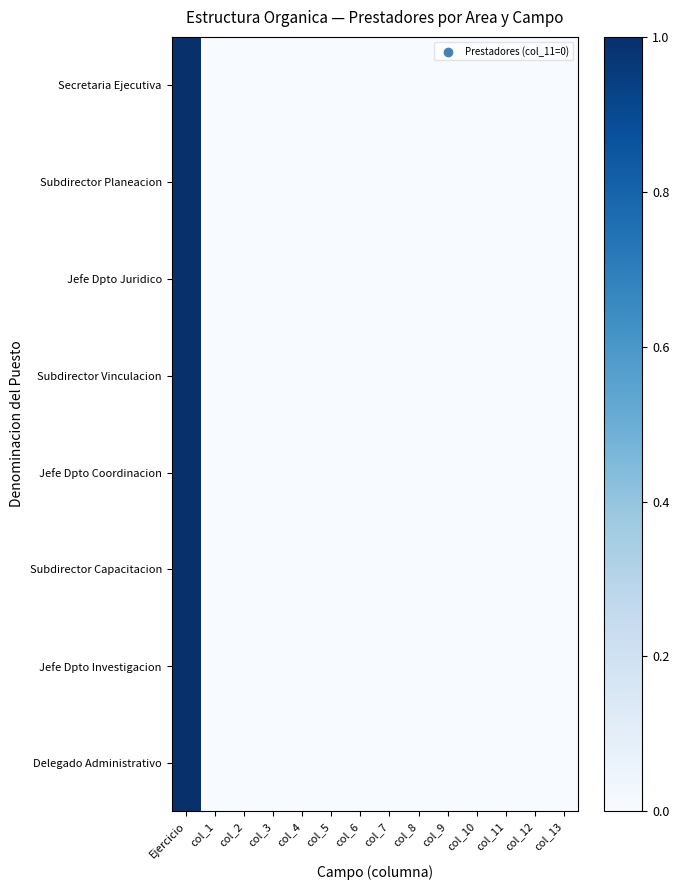

Reading right to left, transcribe all the data shown in this chart.

Secretaria Ejecutiva: col_13=0.0	col_12=0.0	col_11=0.0	col_10=0.0	col_9=0.0	col_8=0.0	col_7=0.0	col_6=0.0	col_5=0.0	col_4=0.0	col_3=0.0	col_2=0.0	col_1=0.0	Ejercicio=1.0
Subdirector Planeacion: col_13=0.0	col_12=0.0	col_11=0.0	col_10=0.0	col_9=0.0	col_8=0.0	col_7=0.0	col_6=0.0	col_5=0.0	col_4=0.0	col_3=0.0	col_2=0.0	col_1=0.0	Ejercicio=1.0
Jefe Dpto Juridico: col_13=0.0	col_12=0.0	col_11=0.0	col_10=0.0	col_9=0.0	col_8=0.0	col_7=0.0	col_6=0.0	col_5=0.0	col_4=0.0	col_3=0.0	col_2=0.0	col_1=0.0	Ejercicio=1.0
Subdirector Vinculacion: col_13=0.0	col_12=0.0	col_11=0.0	col_10=0.0	col_9=0.0	col_8=0.0	col_7=0.0	col_6=0.0	col_5=0.0	col_4=0.0	col_3=0.0	col_2=0.0	col_1=0.0	Ejercicio=1.0
Jefe Dpto Coordinacion: col_13=0.0	col_12=0.0	col_11=0.0	col_10=0.0	col_9=0.0	col_8=0.0	col_7=0.0	col_6=0.0	col_5=0.0	col_4=0.0	col_3=0.0	col_2=0.0	col_1=0.0	Ejercicio=1.0
Subdirector Capacitacion: col_13=0.0	col_12=0.0	col_11=0.0	col_10=0.0	col_9=0.0	col_8=0.0	col_7=0.0	col_6=0.0	col_5=0.0	col_4=0.0	col_3=0.0	col_2=0.0	col_1=0.0	Ejercicio=1.0
Jefe Dpto Investigacion: col_13=0.0	col_12=0.0	col_11=0.0	col_10=0.0	col_9=0.0	col_8=0.0	col_7=0.0	col_6=0.0	col_5=0.0	col_4=0.0	col_3=0.0	col_2=0.0	col_1=0.0	Ejercicio=1.0
Delegado Administrativo: col_13=0.0	col_12=0.0	col_11=0.0	col_10=0.0	col_9=0.0	col_8=0.0	col_7=0.0	col_6=0.0	col_5=0.0	col_4=0.0	col_3=0.0	col_2=0.0	col_1=0.0	Ejercicio=1.0